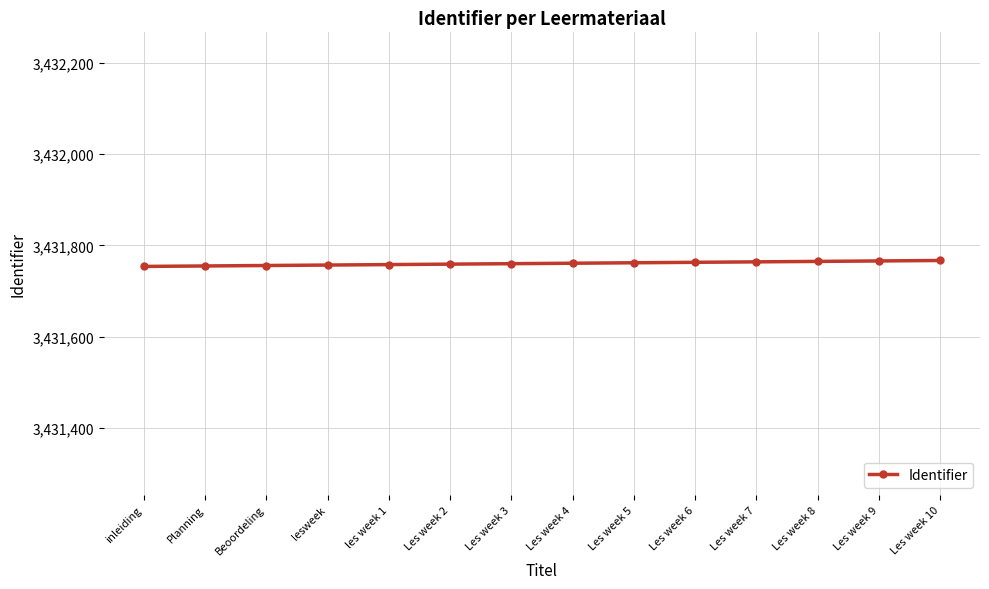

What is the difference between the values at Les week 6 and lesweek?

6